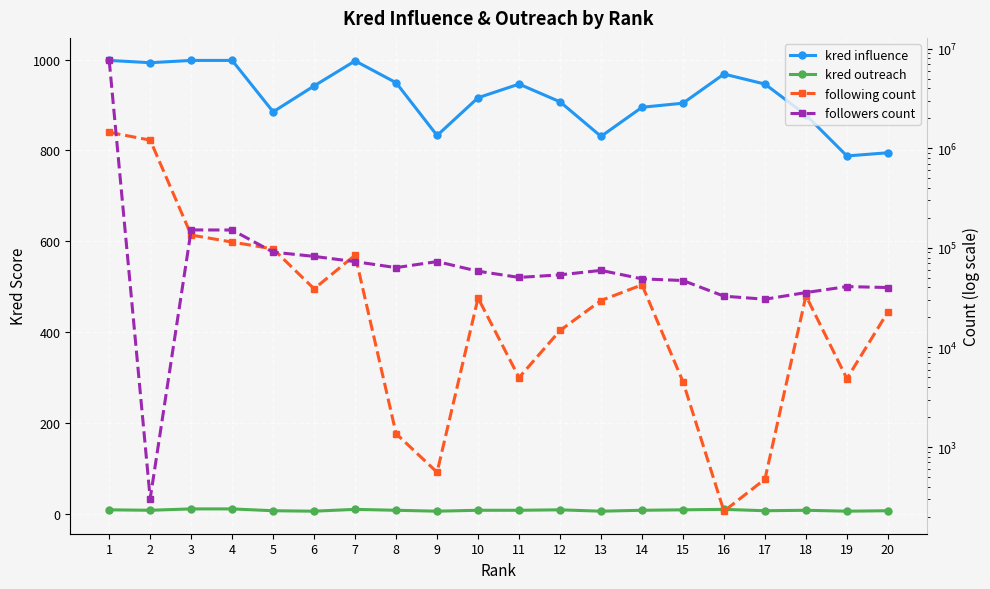

How many times do followers count and following count cross each other?

6